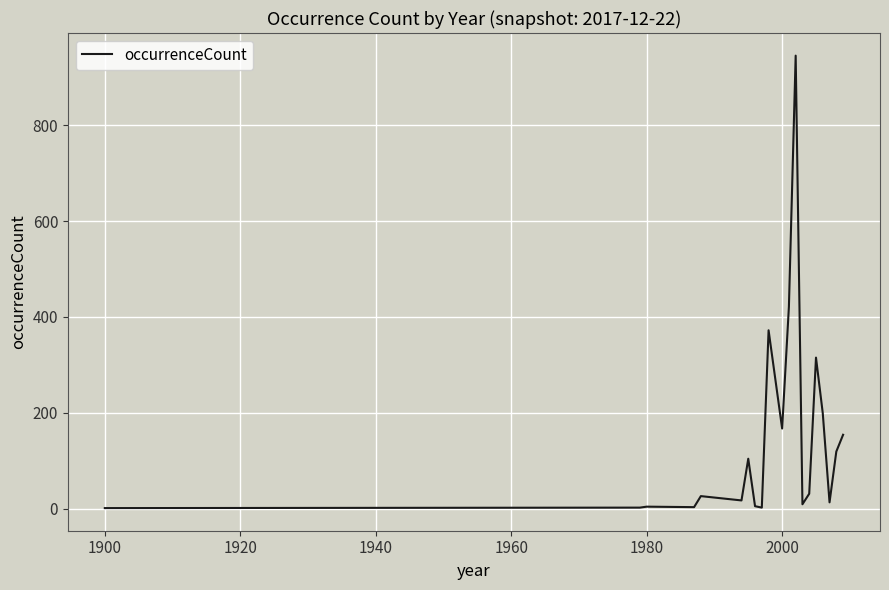

What is the greatest value displayed?

945